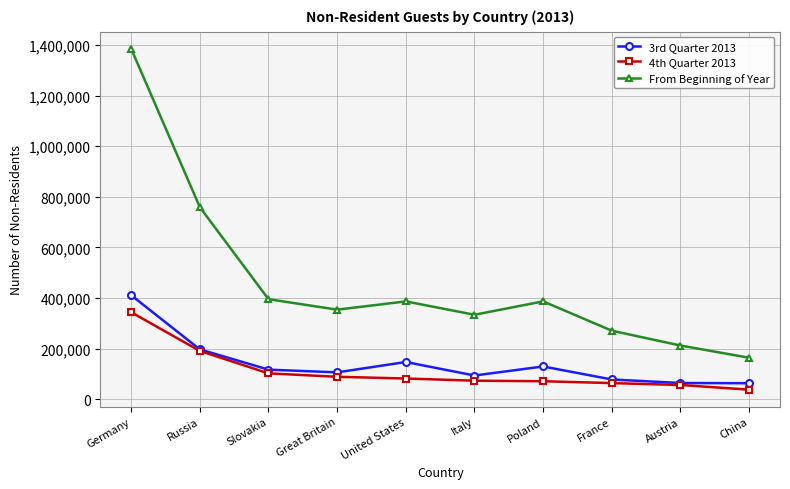

What is the spread (max minus min) of values at China?

126132